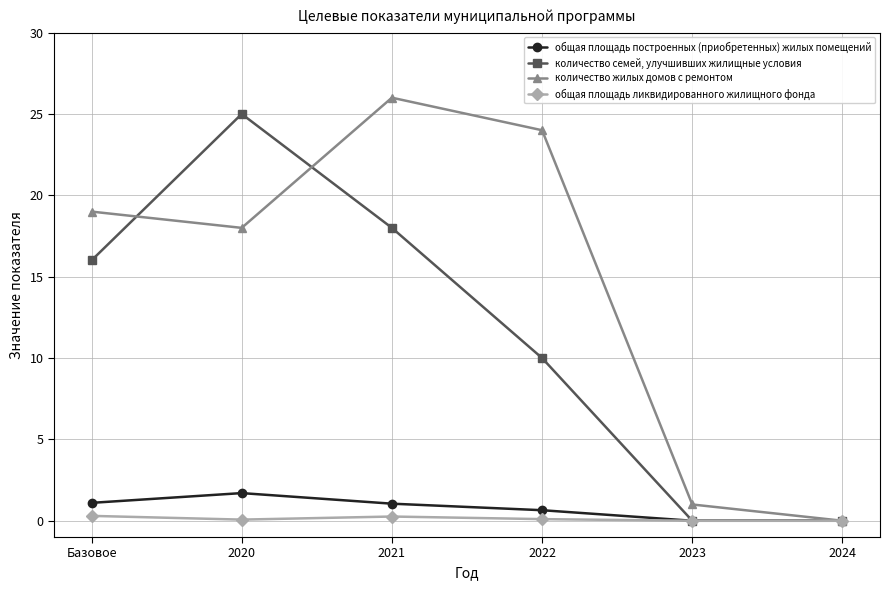

Which series has the largest total across all categories?

количество жилых домов с ремонтом